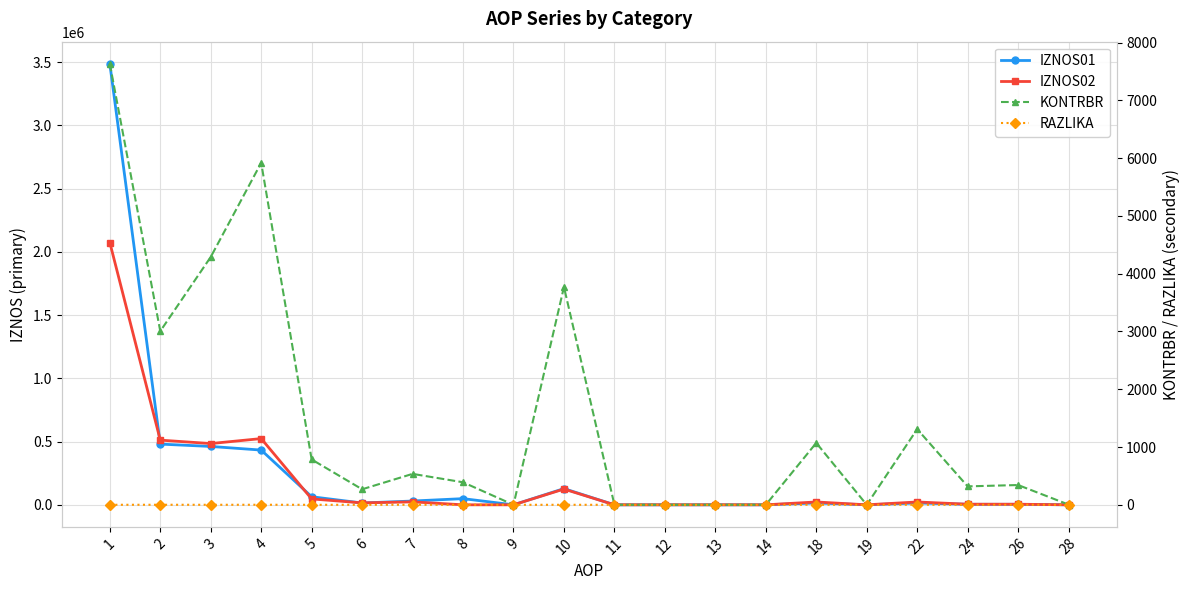

Which has a higher value, 3 or 24?

3